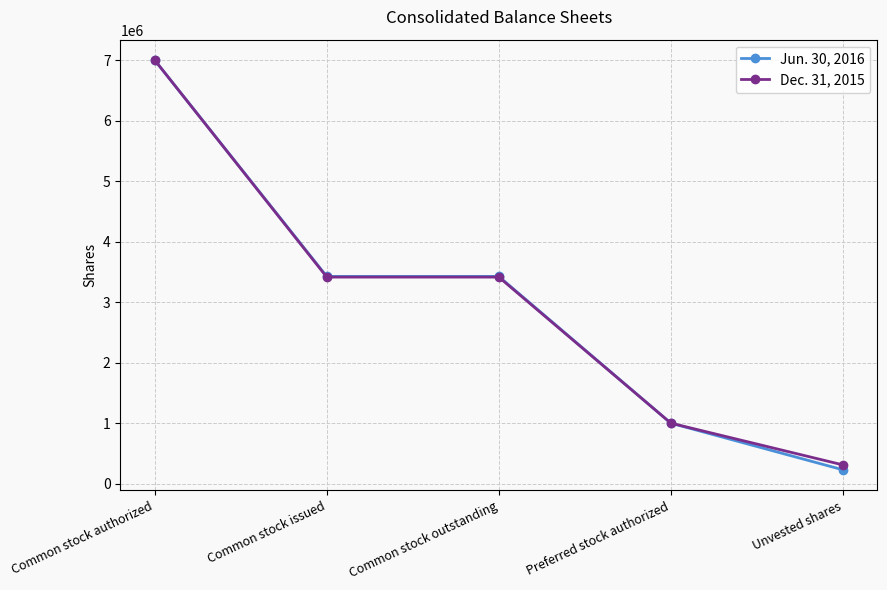

What is the difference between the Dec. 31, 2015 values at Common stock issued and Common stock authorized?

3585662